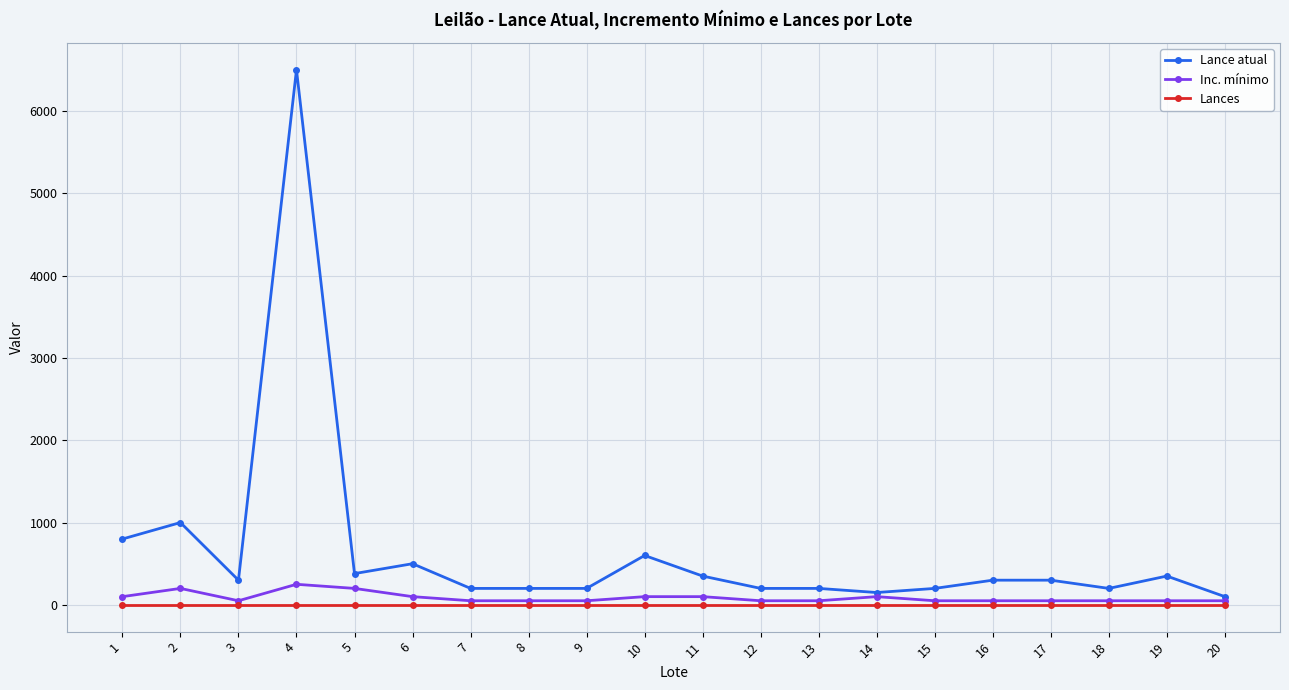

True or false: Lances has a value of 0 at 8.

True